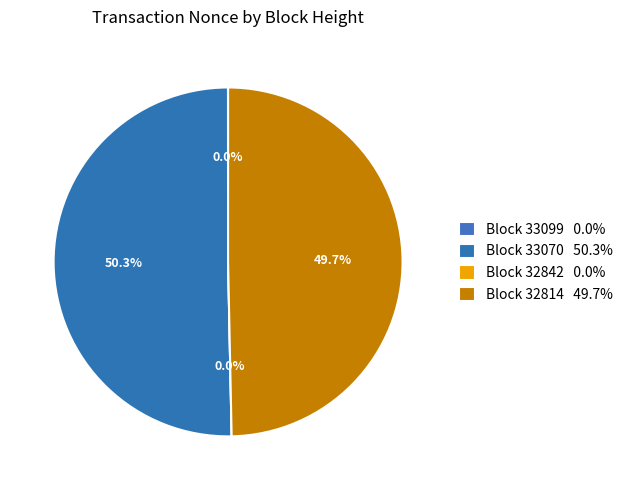

Which category has the smallest portion of the pie?

32842